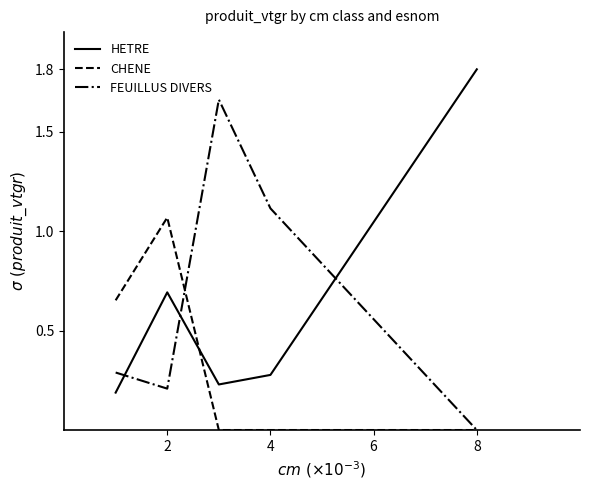

What is the greatest value displayed?

1.8